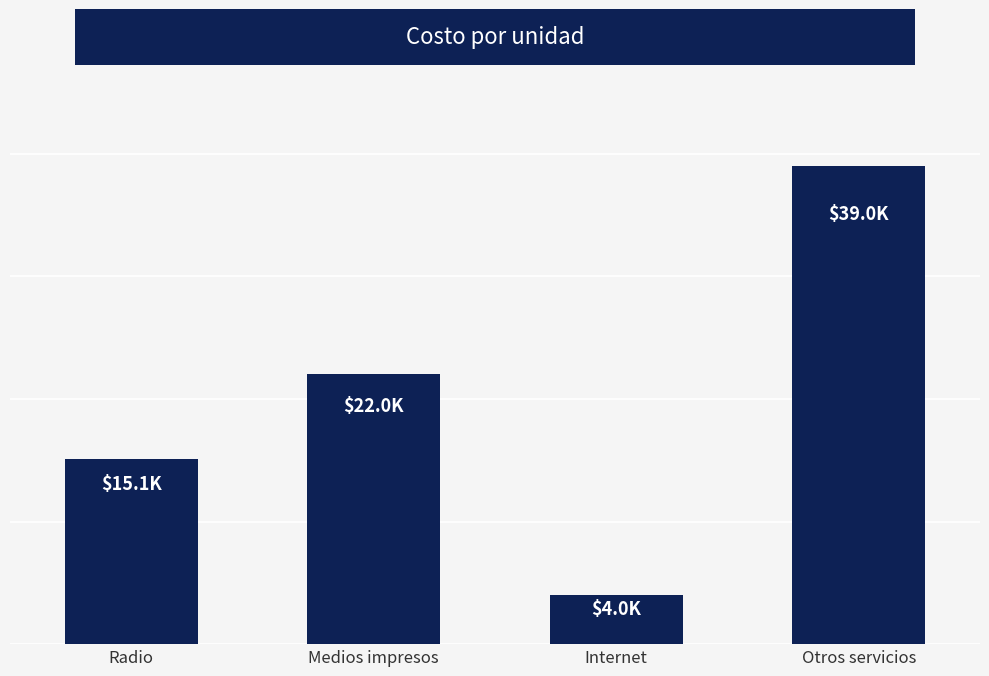

The value at Medios impresos is 22040.0. True or false?

True